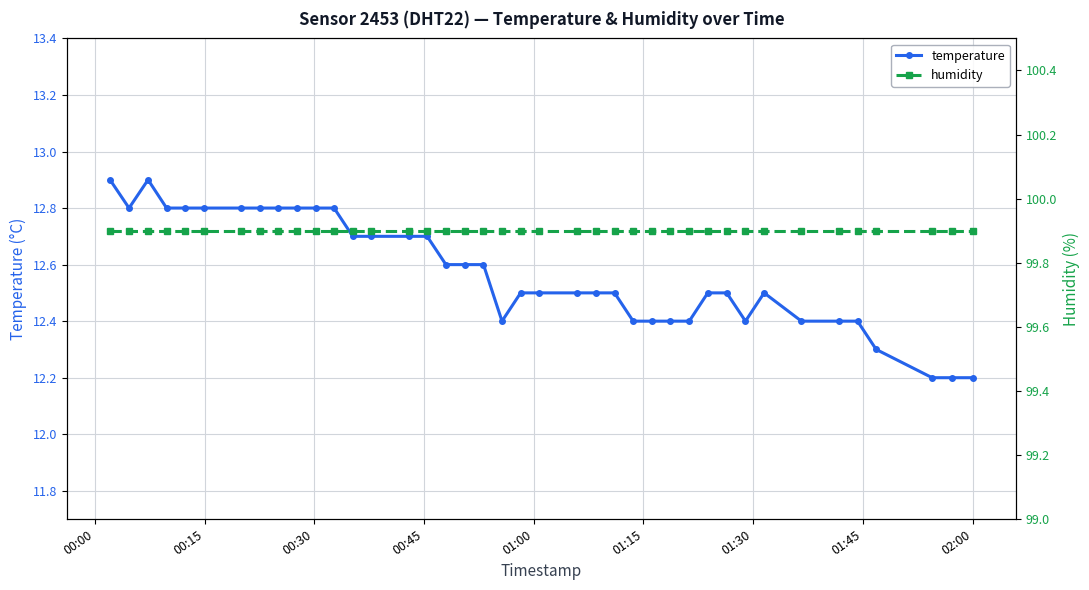

True or false: temperature and humidity intersect in this chart.

False